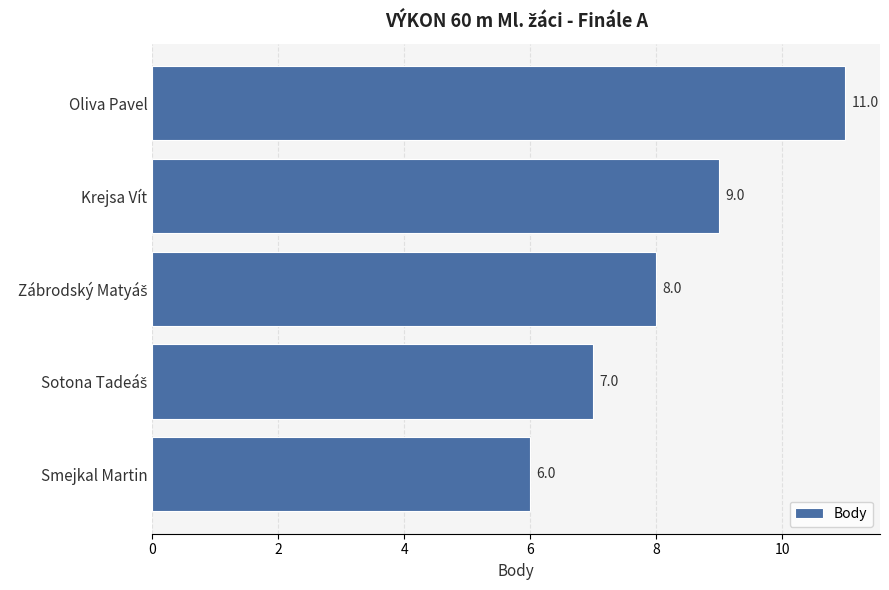

Reading top to bottom, transcribe all the data shown in this chart.

11	9	8	7	6